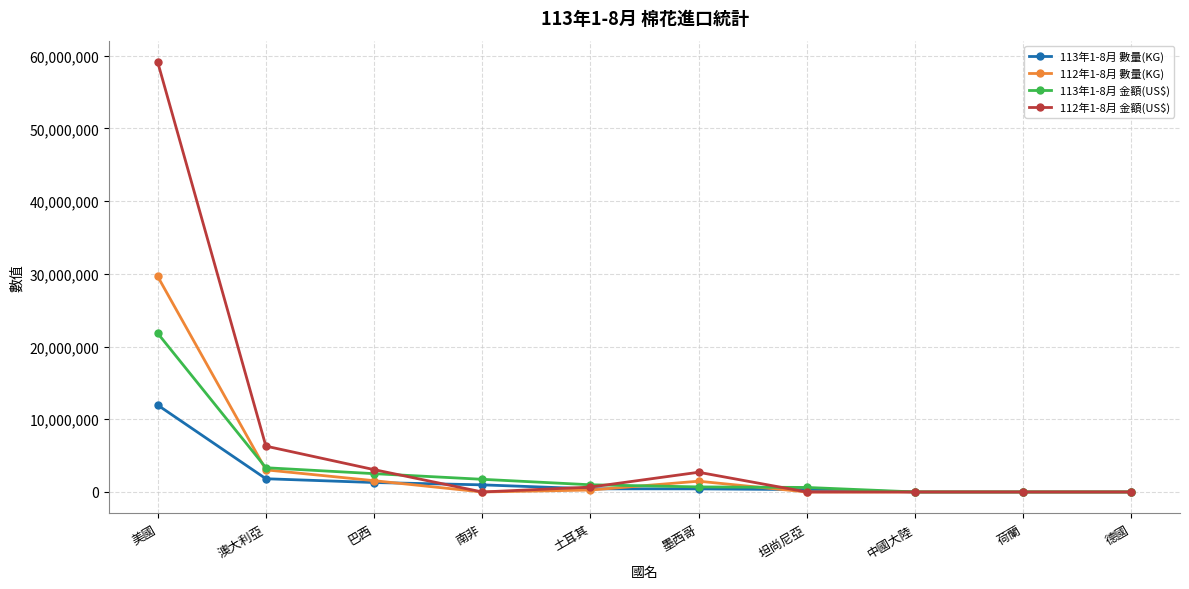

Does the chart display data point markers on the line(s)?

Yes